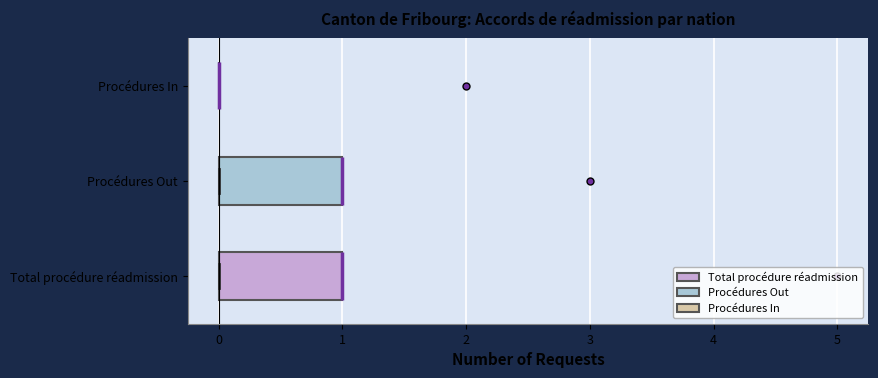

Reading bottom to top, transcribe this box plot: for each box, give where its median line is, the range the box spans, and where its two whiskers end, as read against the x-axis. The values are not printed on the chart, so give them approximately, as read against the axis.

Total procédure réadmission: median 1 (drawn on the box's right edge), box 0 to 1, whiskers 0 to 1
Procédures Out: median 1 (drawn on the box's right edge), box 0 to 1, whiskers 0 to 1
Procédures In: box collapsed to a line at 0, whiskers 0 to 0